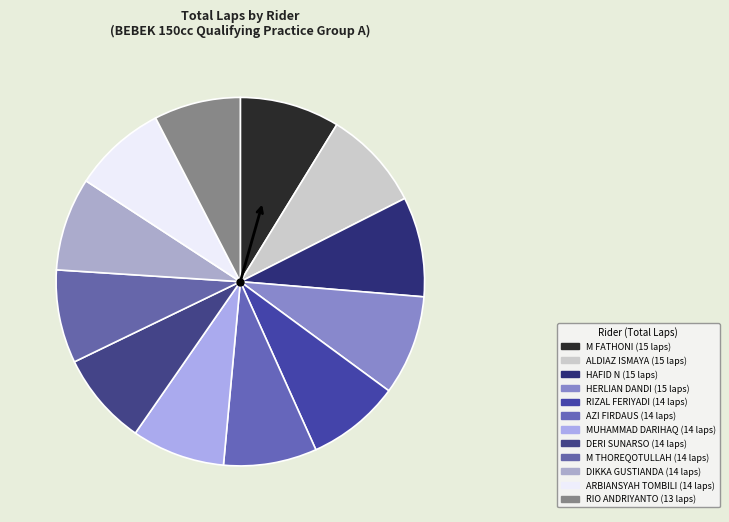

Count the number of slices in the pie.

12